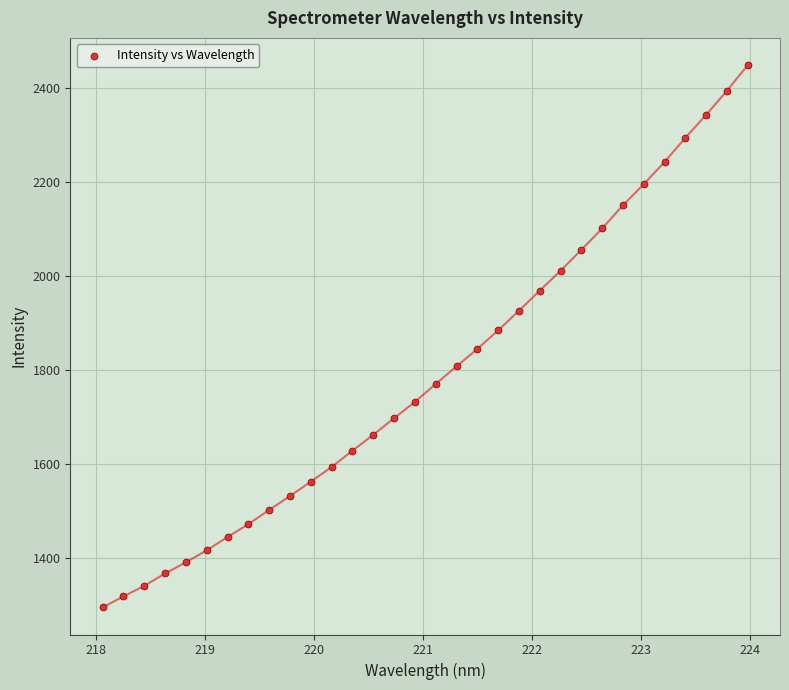

What Y value in the scatter plot is closest to 1872?

1884.9